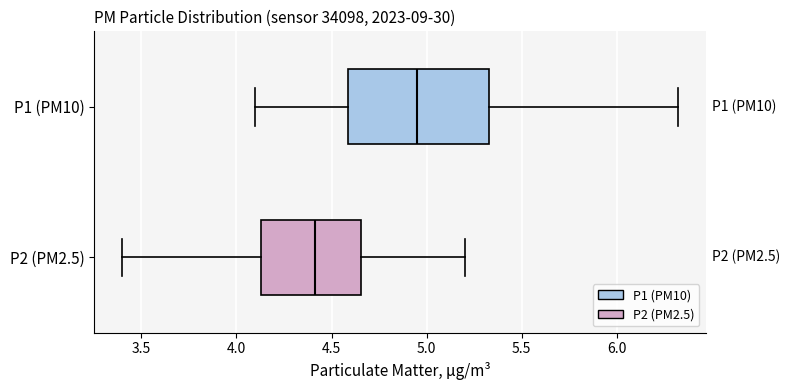

Which box is the widest, from its left edge to its right edge?

P1 (PM10)